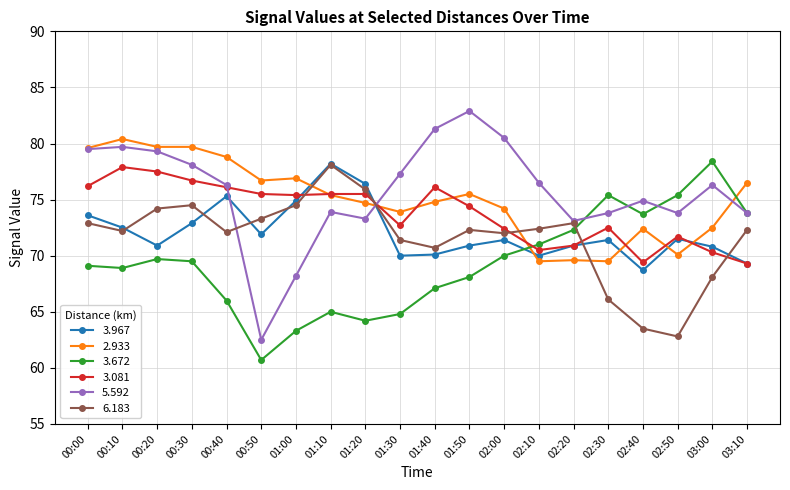

How many data points does each series have?

20